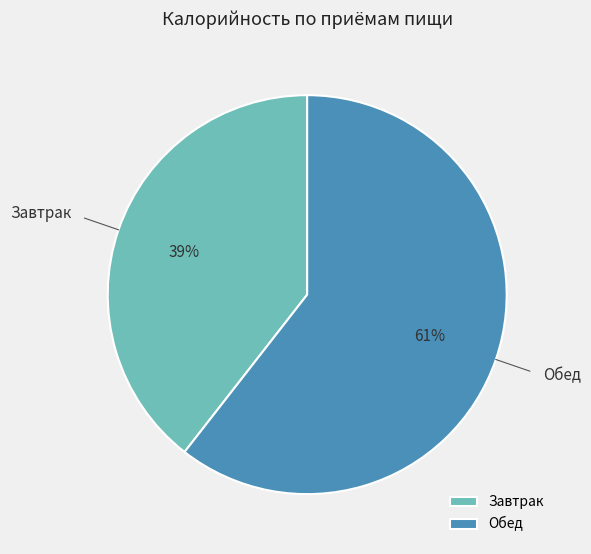

Is it true that Завтрак is 52% of the pie?

False